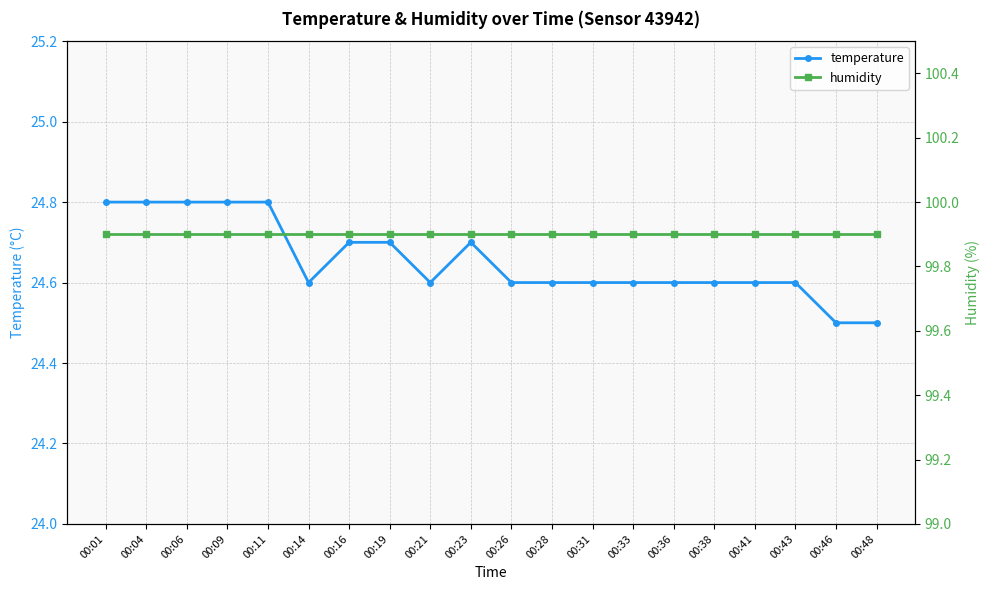

What is the smallest value displayed?

24.5